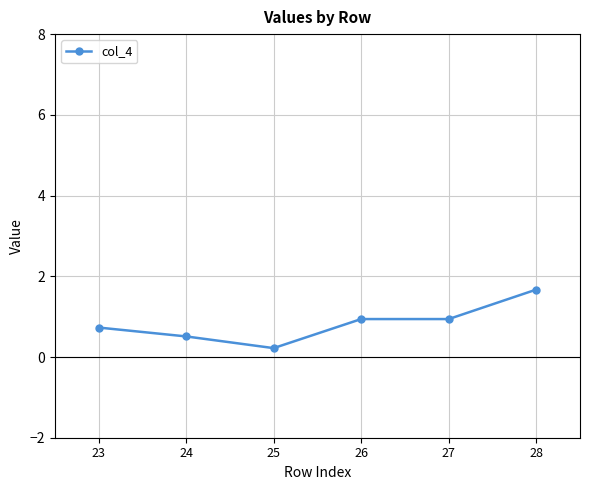

What is the difference between the second highest and minimum values?

0.7